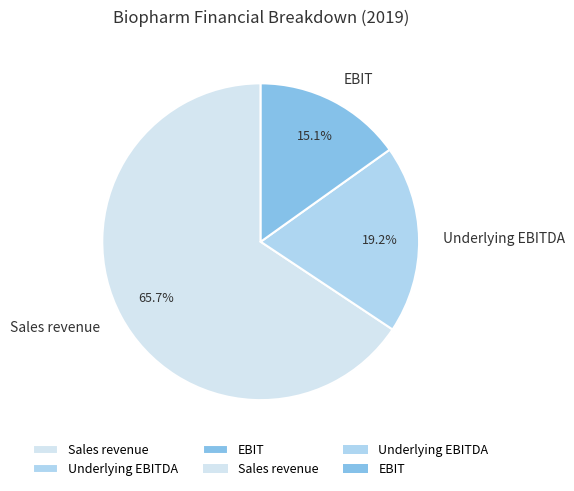

What is the ratio of the value at Sales revenue to the value at Underlying EBITDA?

3.4